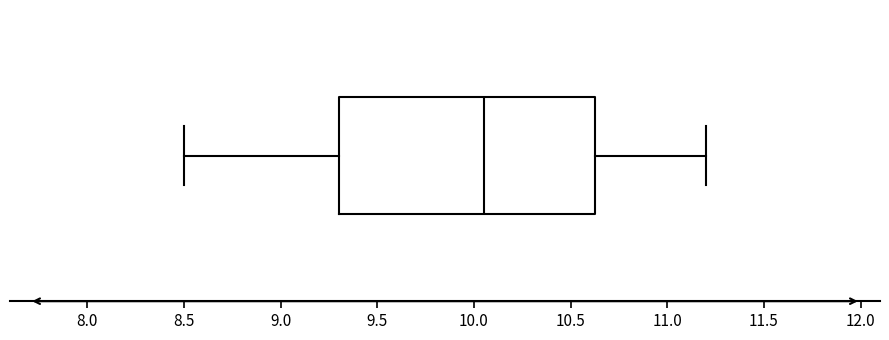

Read this box plot against the x-axis: the position of the median line, the range covered by the box, and the ends of both whiskers. The values are not printed on the chart, so give them approximately, as read against the axis.

median 10.05, box 9.30 to 10.65, whiskers 8.50 to 11.20